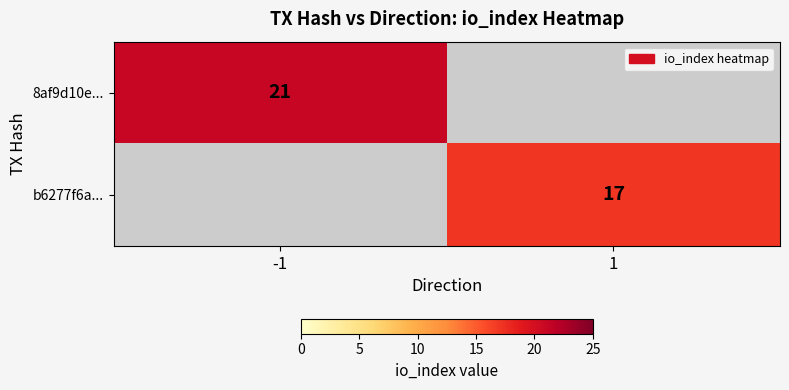

True or false: 8af9d10e... has a value of 21 at -1.

True